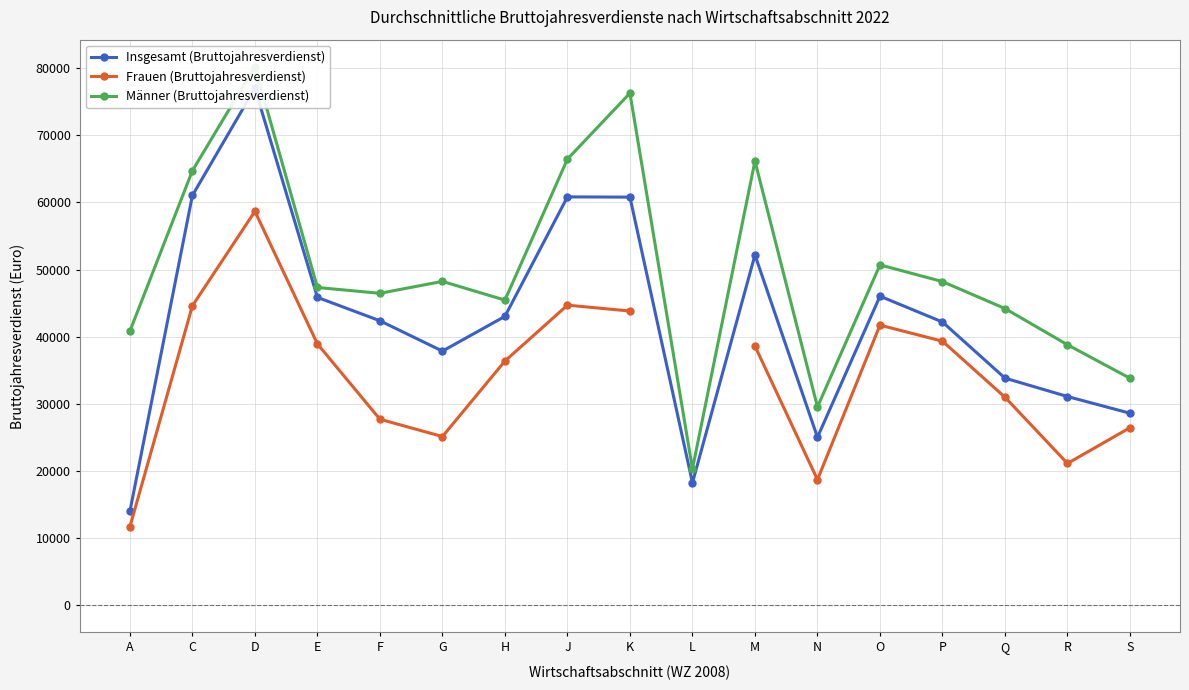

Which series has the largest range (max minus min)?

Insgesamt (Bruttojahresverdienst)